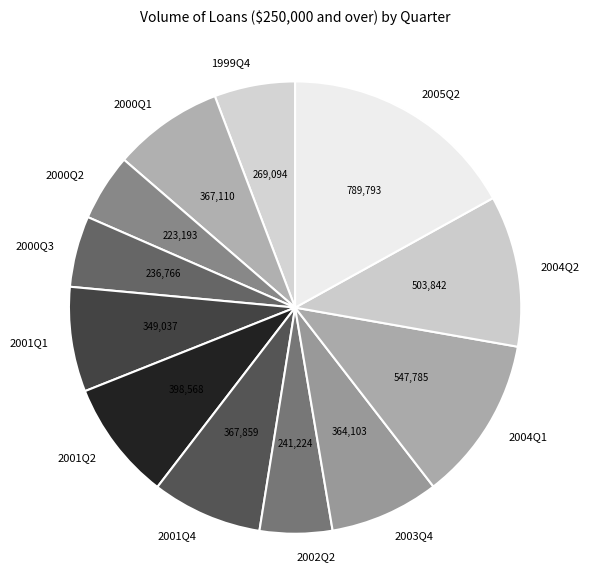

Between 2000Q1 and 2005Q2, which is larger?

2005Q2